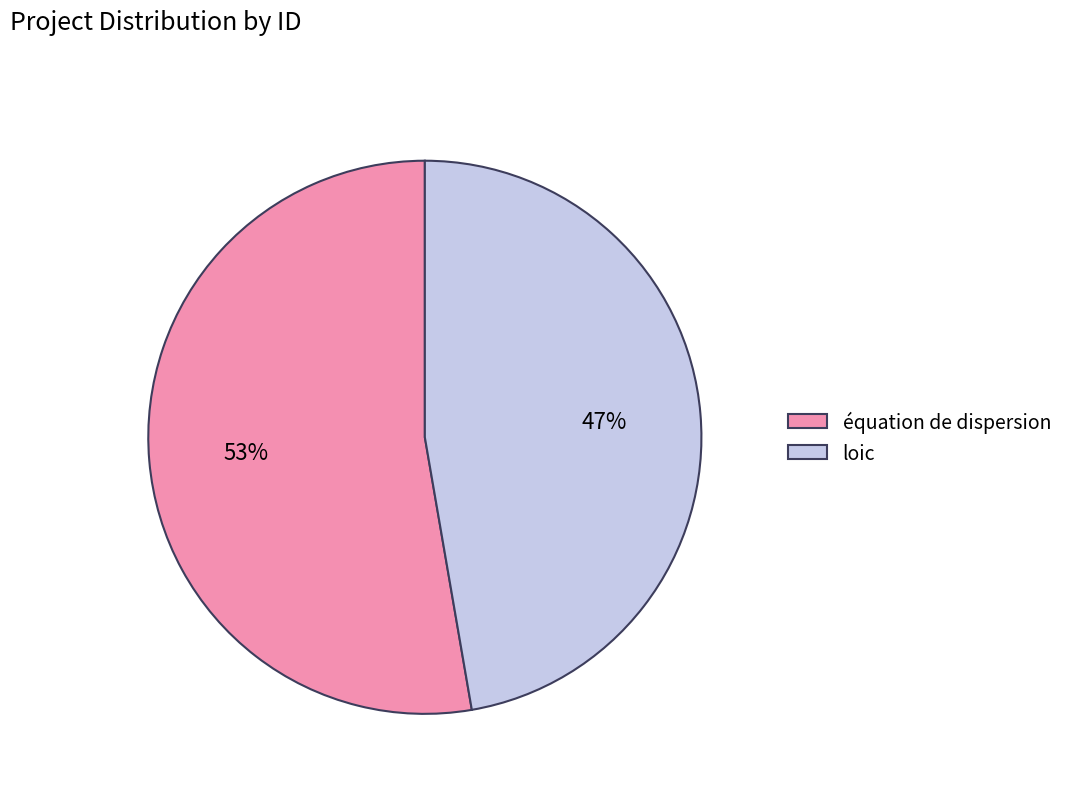

Rank the categories by value from lowest to highest.

loic, équation de dispersion